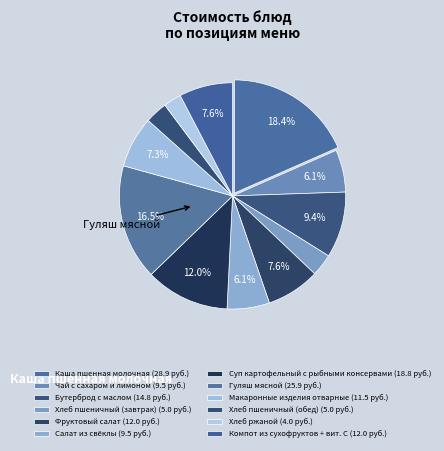

Is the sum of Бутерброд с маслом and Фруктовый салат greater than half?

No